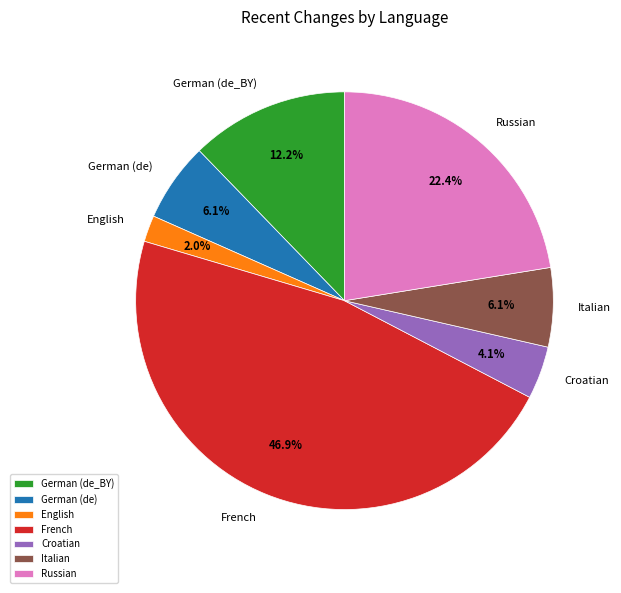

True or false: French accounts for 39% of the total.

False